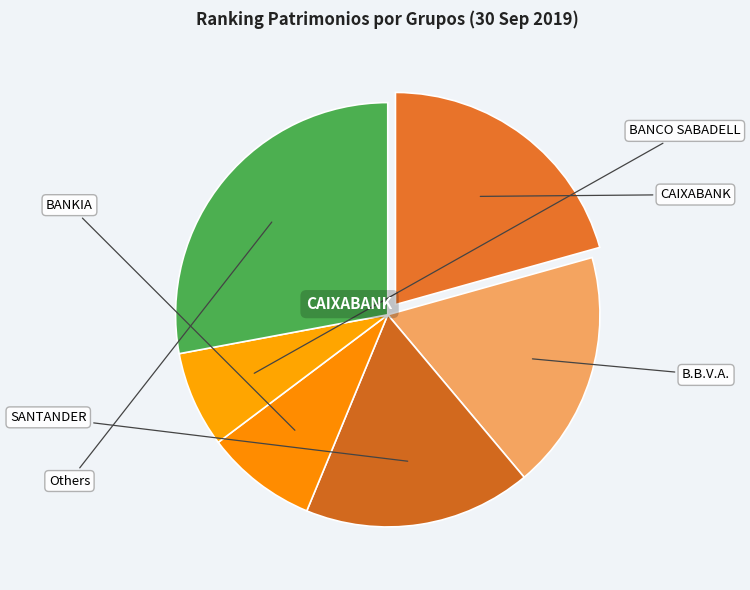

Count the number of slices in the pie.

6